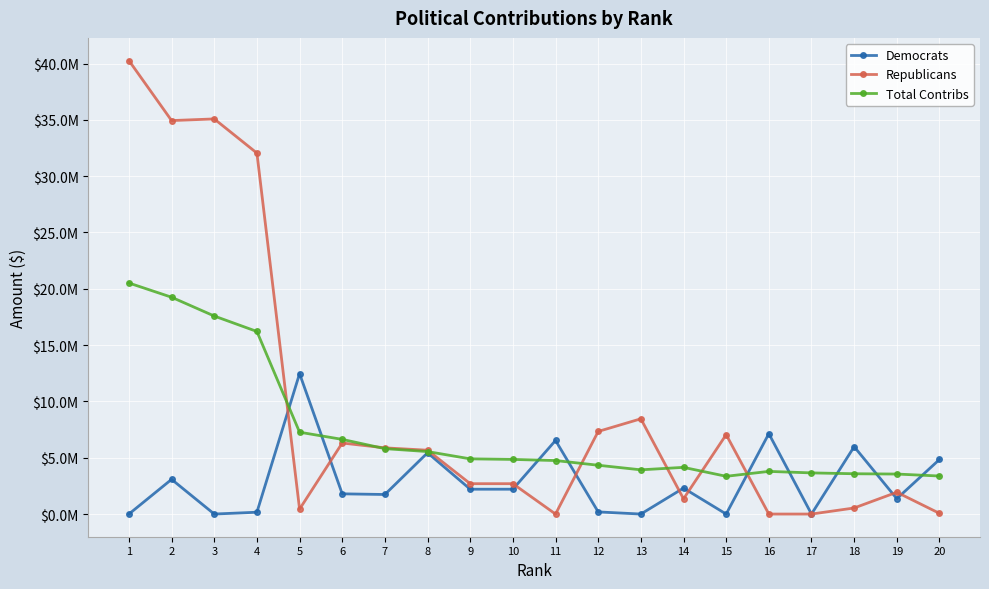

What is the difference between the Republicans values at 14 and 7?

4525961.4